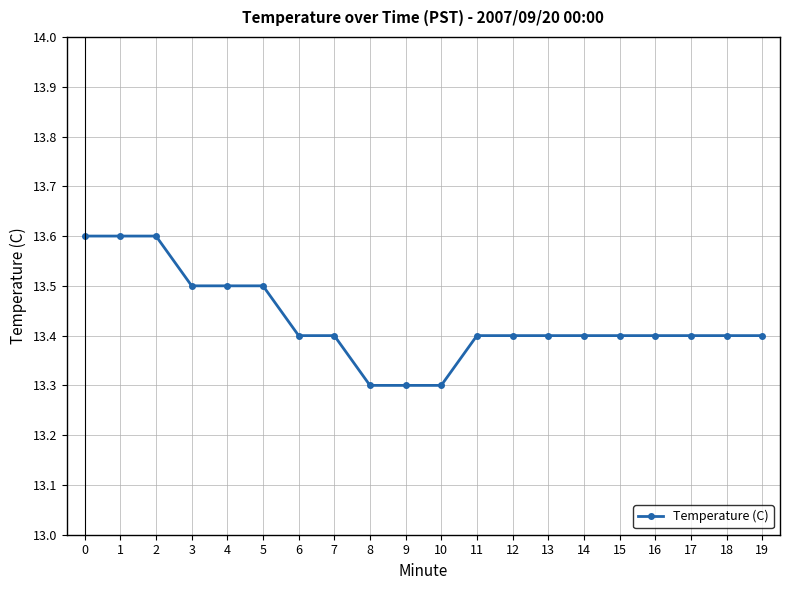

What is the average value?

13.4